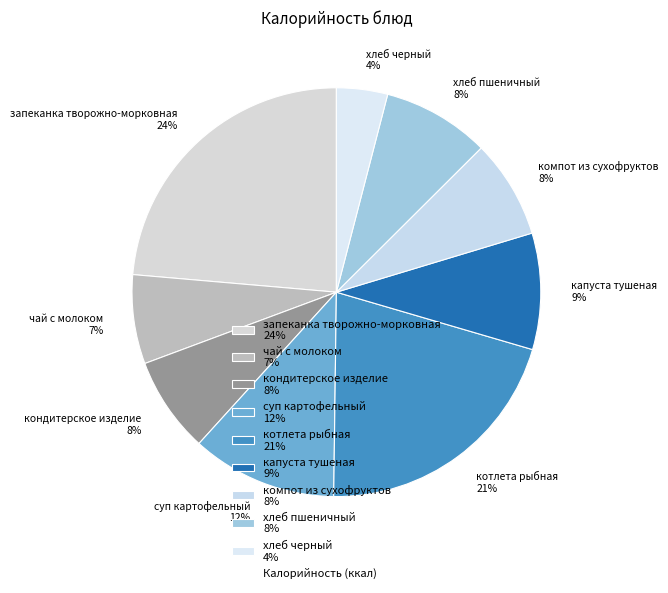

How many segments does this pie chart have?

9